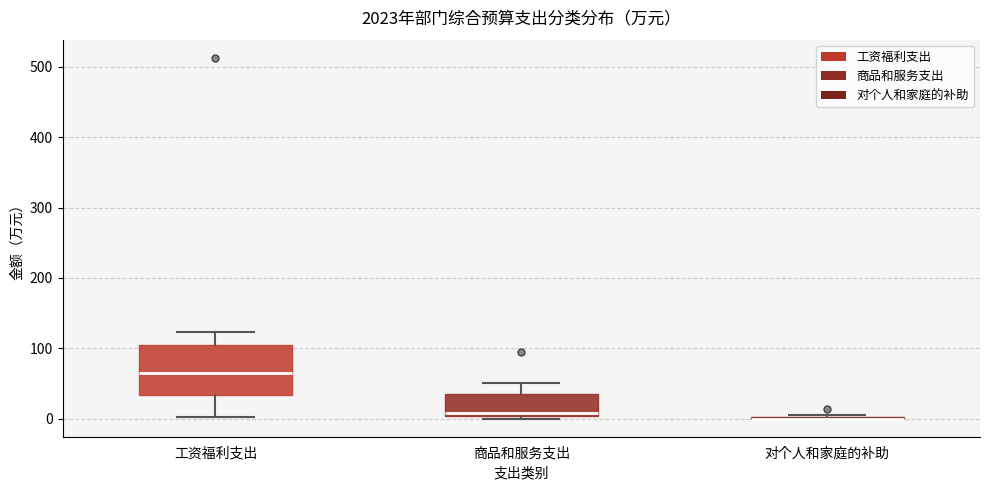

Reading left to right, transcribe this box plot: for each box, give where its median line is, the range the box spans, and where its two whiskers end, as read against the y-axis. The values are not printed on the chart, so give them approximately, as read against the axis.

工资福利支出: median 70, box 30 to 100, whiskers 0 to 120
商品和服务支出: median 10, box 0 to 40, whiskers 0 (just below the box's lower edge) to 50
对个人和家庭的补助: box collapsed to a line at 0, whiskers 0 to 10